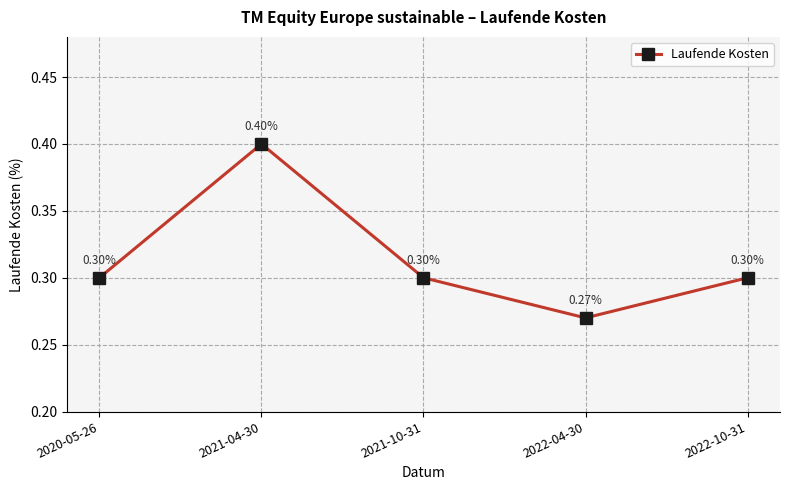

What is the value of the 3rd point from the left?

0.3